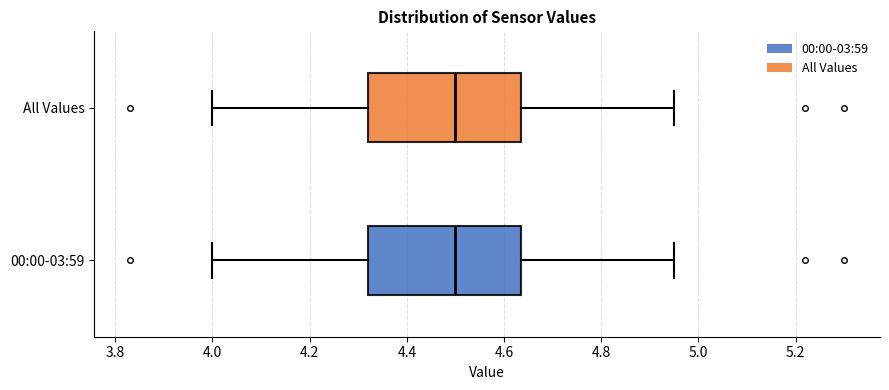

Where does the median line of the box for All Values sit on the x-axis? The values are not printed on the chart, so give them approximately, as read against the axis.

4.50